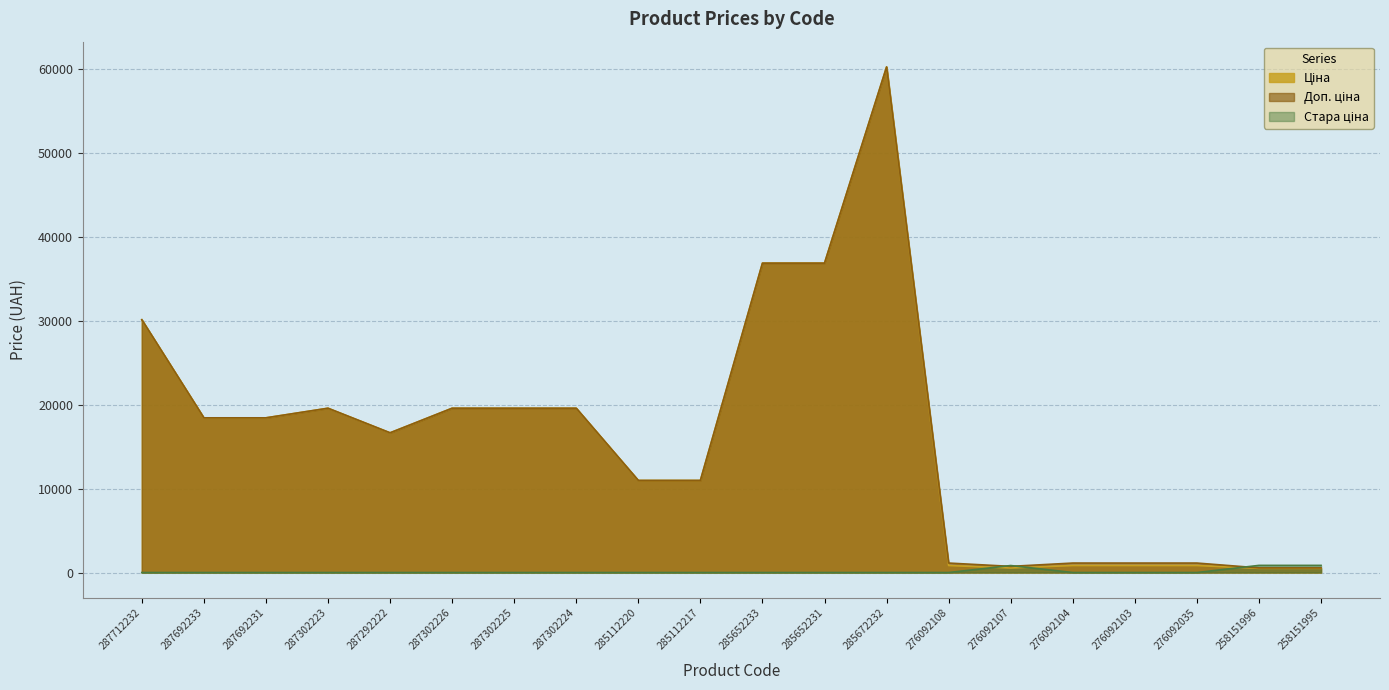

After their last crossing, which series has the higher values: Ціна or Стара ціна?

Стара ціна